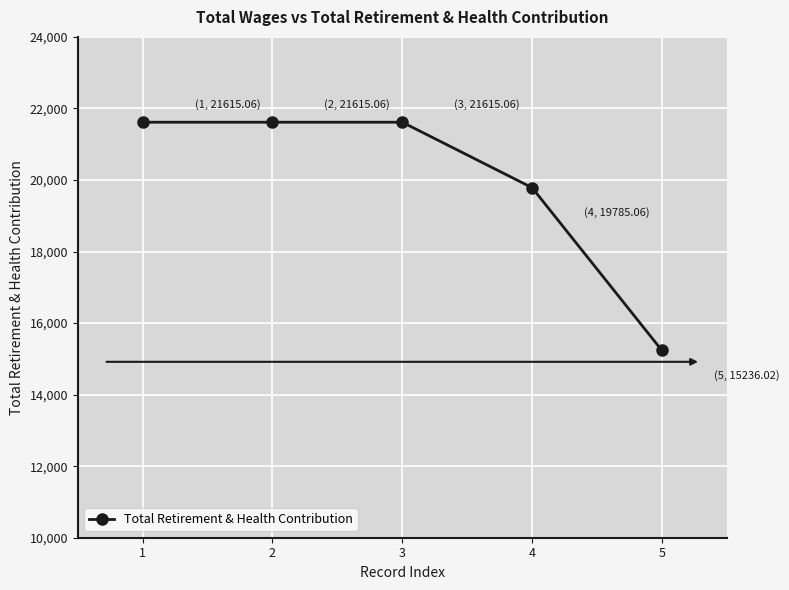

Which category has the lowest value across all series?

5